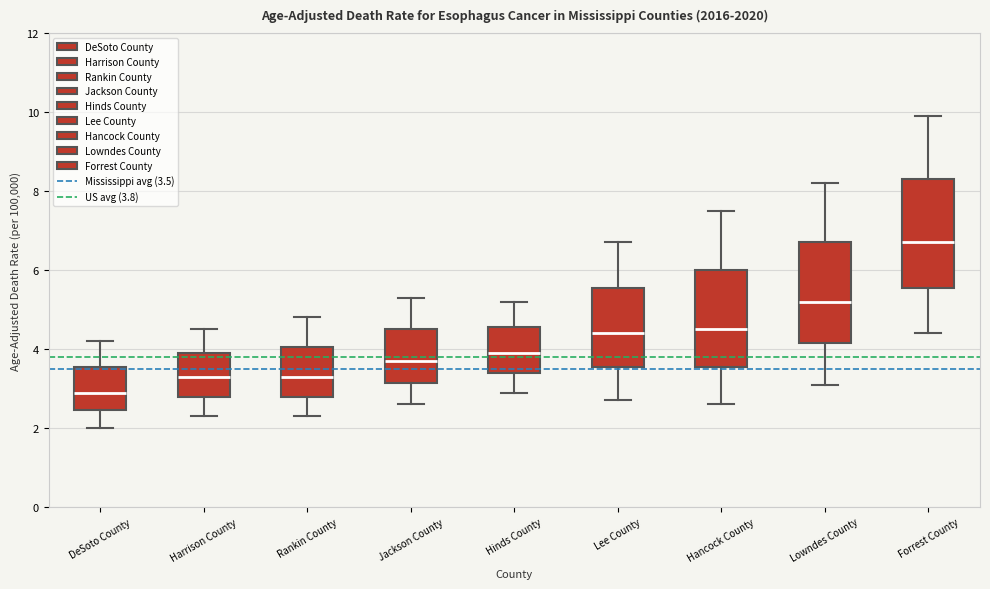

Reading left to right, read every box against the y-axis: the position of its median line, the range the box covers, and the ends of its whiskers. The values are not printed on the chart, so give them approximately, as read against the axis.

DeSoto County: median 3.0, box 2.4 to 3.6, whiskers 2.0 to 4.2
Harrison County: median 3.4, box 2.8 to 4.0, whiskers 2.4 to 4.6
Rankin County: median 3.4, box 2.8 to 4.0, whiskers 2.4 to 4.8
Jackson County: median 3.8, box 3.2 to 4.6, whiskers 2.6 to 5.4
Hinds County: median 4.0, box 3.4 to 4.6, whiskers 3.0 to 5.2
Lee County: median 4.4, box 3.6 to 5.6, whiskers 2.8 to 6.8
Hancock County: median 4.6, box 3.6 to 6.0, whiskers 2.6 to 7.6
Lowndes County: median 5.2, box 4.2 to 6.8, whiskers 3.2 to 8.2
Forrest County: median 6.8, box 5.6 to 8.4, whiskers 4.4 to 10.0